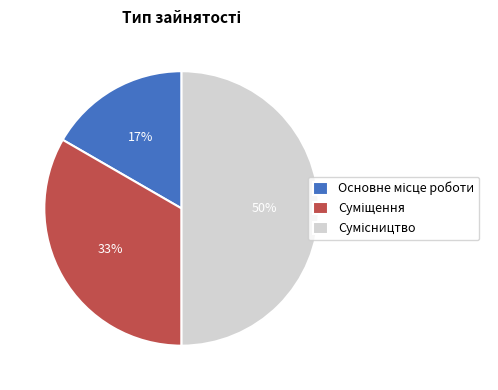

To the nearest percent, what is the difference between the largest and smallest slice percentages?

33%